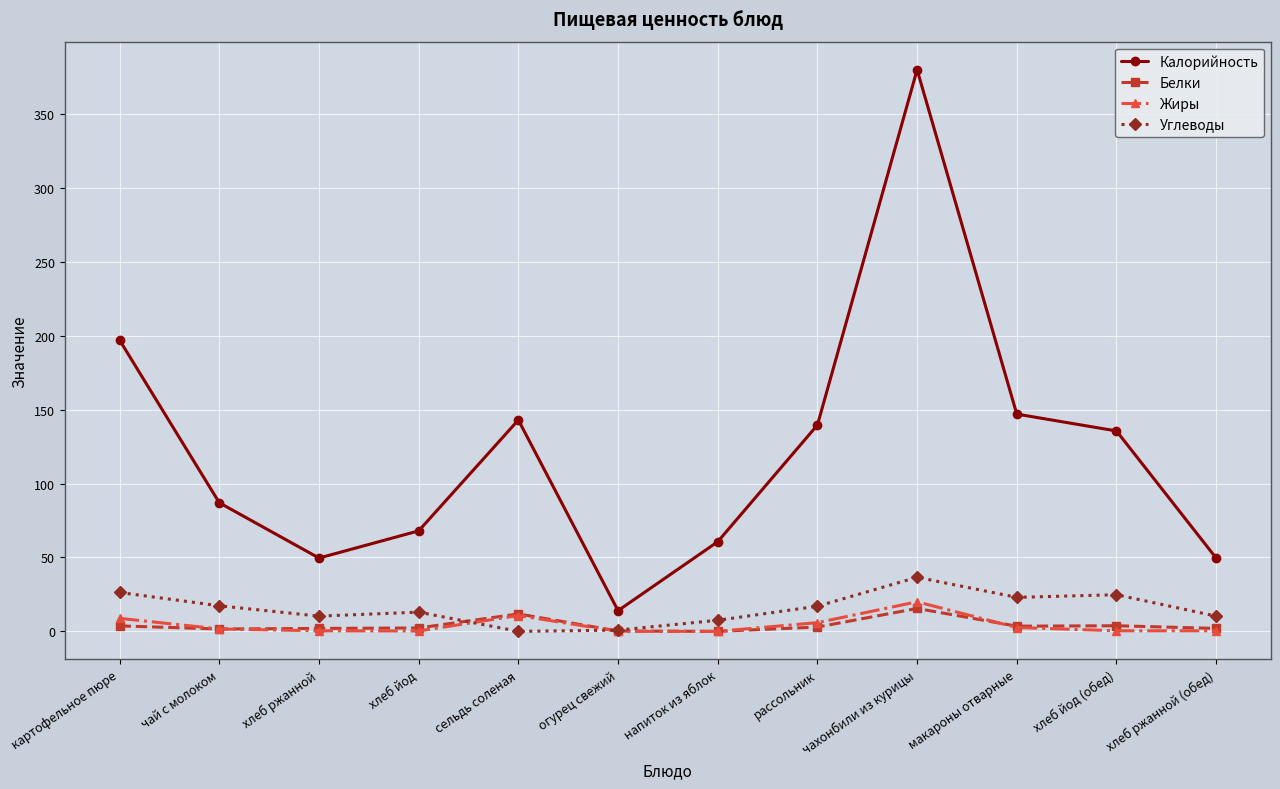

Between напиток из яблок and чахонбили из курицы, which series saw the biggest shift?

Калорийность